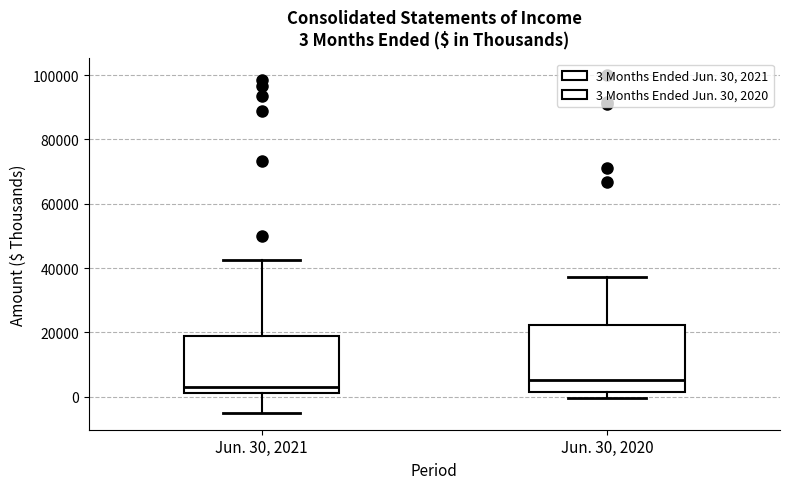

Comparing the boxes themselves (not the whiskers), which one is the tallest?

Jun. 30, 2020